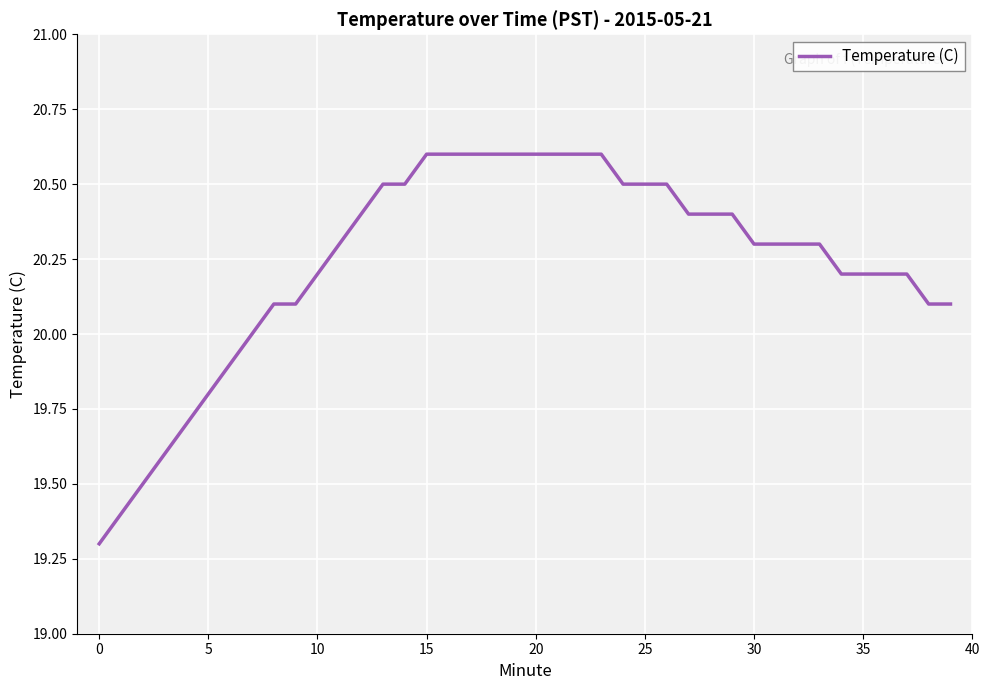

What is the minimum value shown in the chart?

19.3